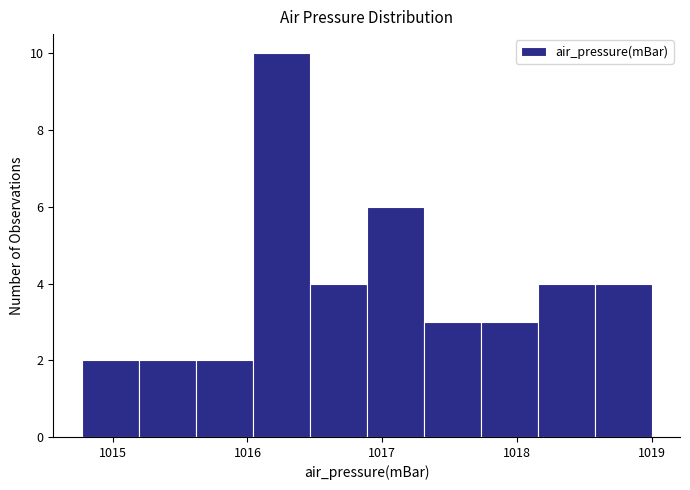

Reading left to right, transcribe this chart: for each bar, give the range it covers on the x-axis and its height. Neither the bar edges nor the heights are printed on the chart, so give them approximately, as read against the axes.

1014.8 to 1015.2: 2
1015.2 to 1015.6: 2
1015.6 to 1016.0: 2
1016.0 to 1016.5: 10
1016.5 to 1016.9: 4
1016.9 to 1017.3: 6
1017.3 to 1017.7: 3
1017.7 to 1018.2: 3
1018.2 to 1018.6: 4
1018.6 to 1019.0: 4